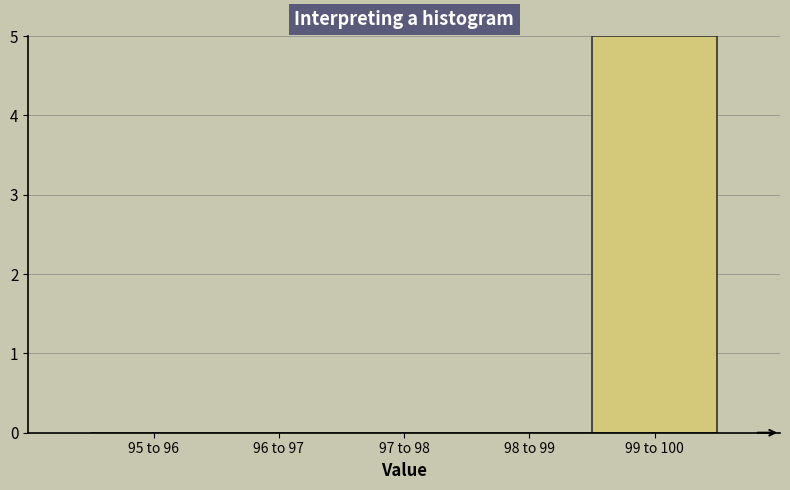

Reading left to right, extract all data points from this chart.

95 to 96=0	96 to 97=0	97 to 98=0	98 to 99=0	99 to 100=5